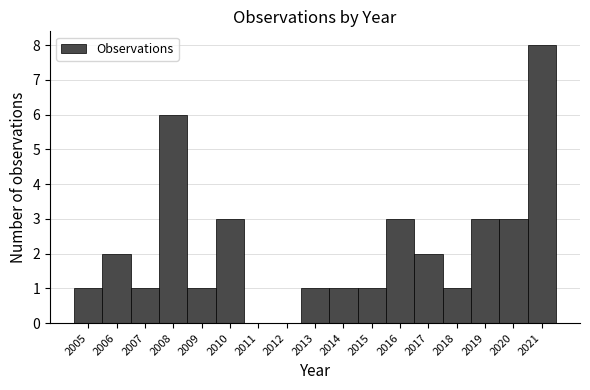

Reading left to right, list every bar in this chart as the range it spans on the x-axis followed by its height. The values are not printed on the chart, so give them approximately, as read against the axis.

2004.5 to 2005.5: 1
2005.5 to 2006.5: 2
2006.5 to 2007.5: 1
2007.5 to 2008.5: 6
2008.5 to 2009.5: 1
2009.5 to 2010.5: 3
2010.5 to 2011.5: 0
2011.5 to 2012.5: 0
2012.5 to 2013.5: 1
2013.5 to 2014.5: 1
2014.5 to 2015.5: 1
2015.5 to 2016.5: 3
2016.5 to 2017.5: 2
2017.5 to 2018.5: 1
2018.5 to 2019.5: 3
2019.5 to 2020.5: 3
2020.5 to 2021.5: 8